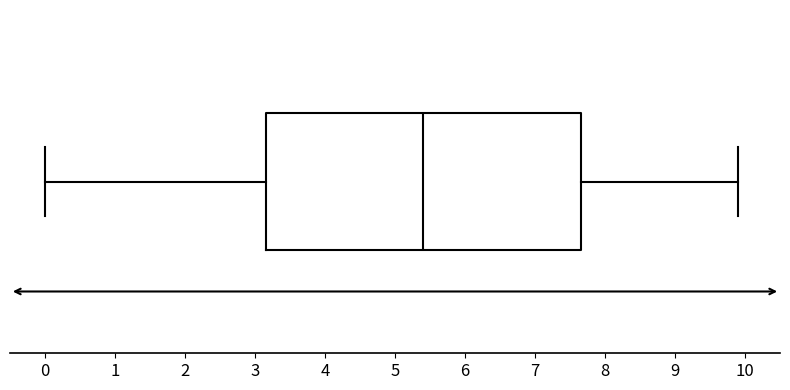

Transcribe this box plot: give where the median line is, the range the box spans, and where the two whiskers end, as read against the x-axis. The values are not printed on the chart, so give them approximately, as read against the axis.

median 5.4, box 3.2 to 7.7, whiskers 0.0 to 9.9